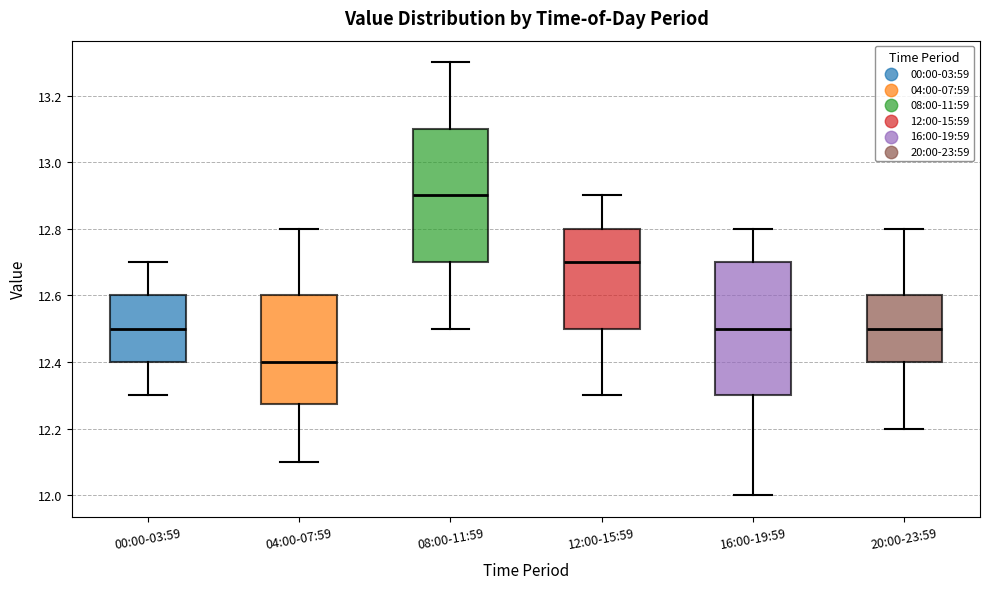

Reading left to right, read every box against the y-axis: the position of its median line, the range the box covers, and the ends of its whiskers. The values are not printed on the chart, so give them approximately, as read against the axis.

00:00-03:59: median 12.50, box 12.40 to 12.60, whiskers 12.30 to 12.70
04:00-07:59: median 12.40, box 12.28 to 12.60, whiskers 12.10 to 12.80
08:00-11:59: median 12.90, box 12.70 to 13.10, whiskers 12.50 to 13.30
12:00-15:59: median 12.70, box 12.50 to 12.80, whiskers 12.30 to 12.90
16:00-19:59: median 12.50, box 12.30 to 12.70, whiskers 12.00 to 12.80
20:00-23:59: median 12.50, box 12.40 to 12.60, whiskers 12.20 to 12.80